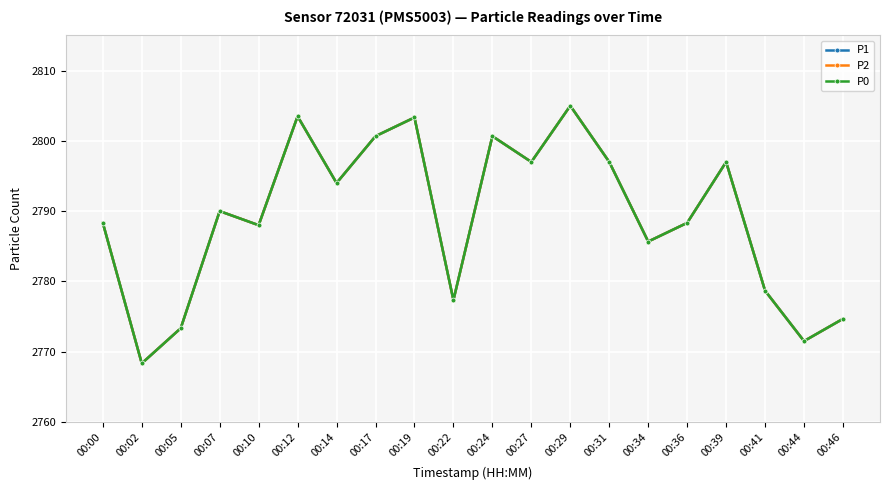

Which category has the lowest value in the P1 series?

00:02